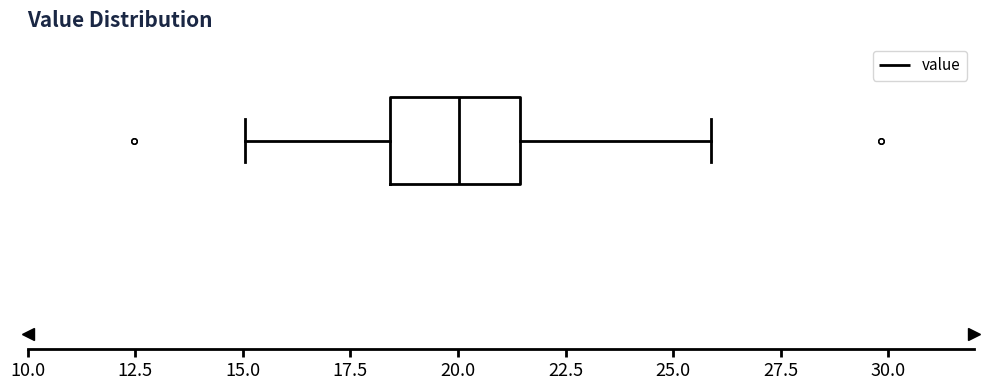

Transcribe this box plot: give where the median line is, the range the box spans, and where the two whiskers end, as read against the x-axis. The values are not printed on the chart, so give them approximately, as read against the axis.

median 20.0, box 18.5 to 21.5, whiskers 15.0 to 26.0